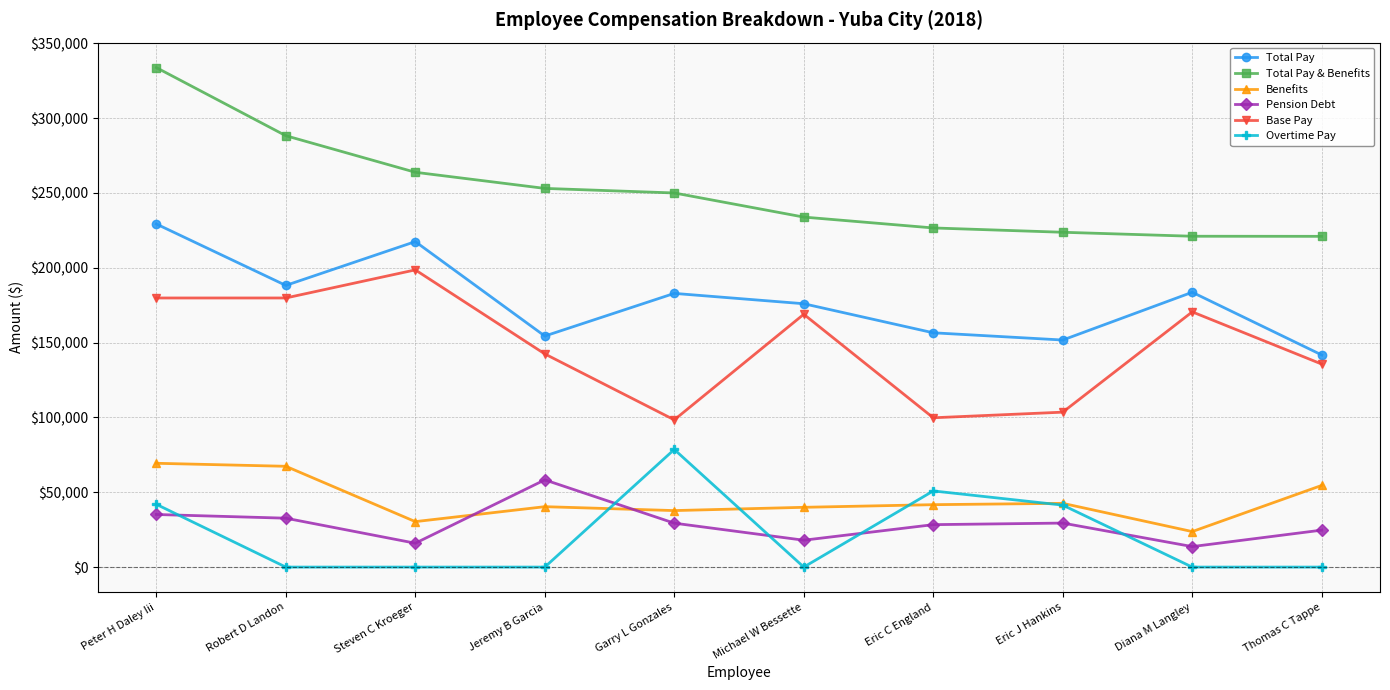

At how many categories does at least one series exceed 87813?

10